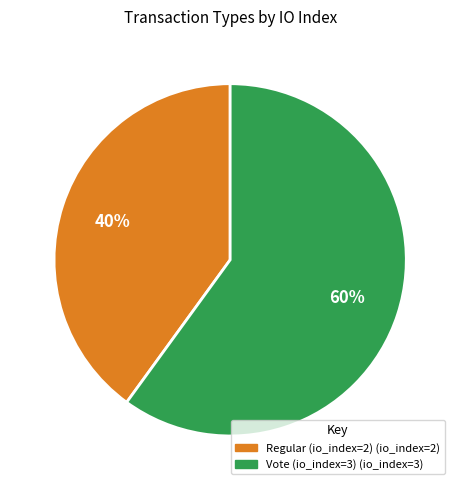

Between Vote (io_index=3) and Regular (io_index=2), which is larger?

Vote (io_index=3)